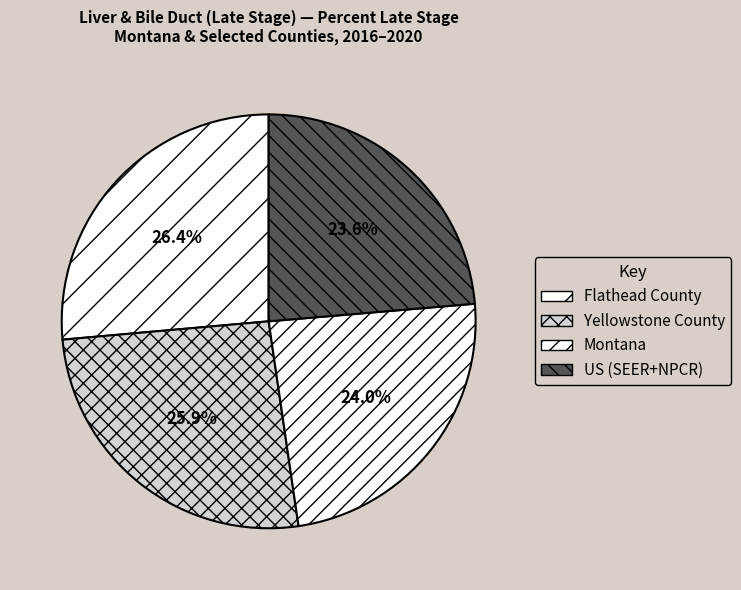

Which has a higher value, Montana or Flathead County?

Flathead County